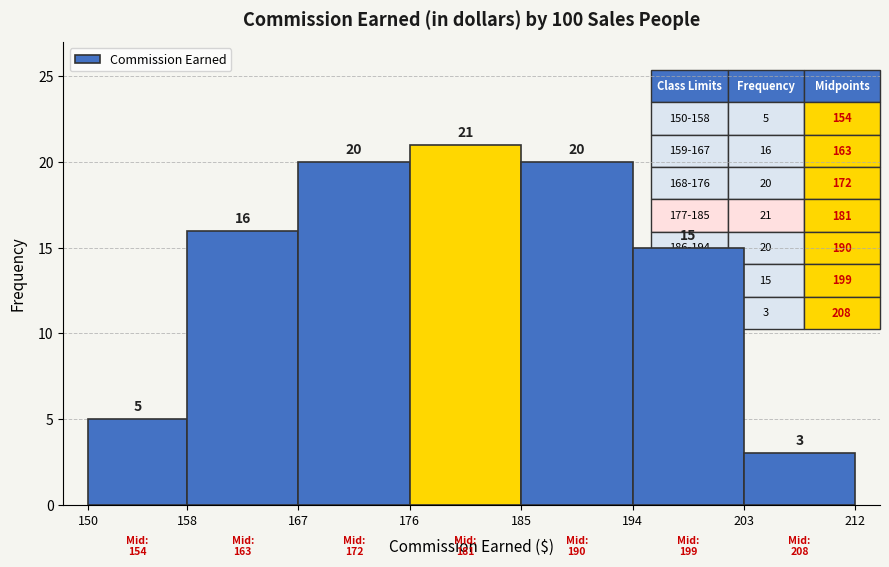

Over which range of the x-axis is the bar tallest?

176 to 185